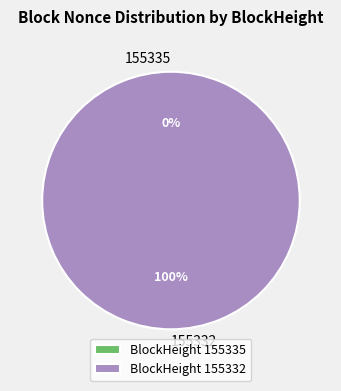

The 155335 slice represents 0% of the pie. True or false?

True